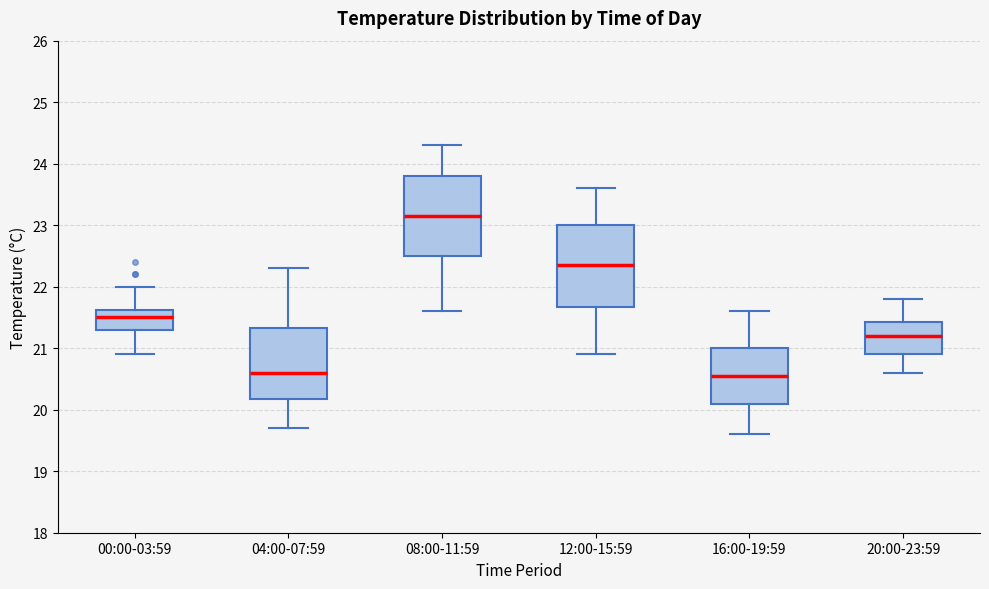

Which box has the highest median line?

08:00-11:59